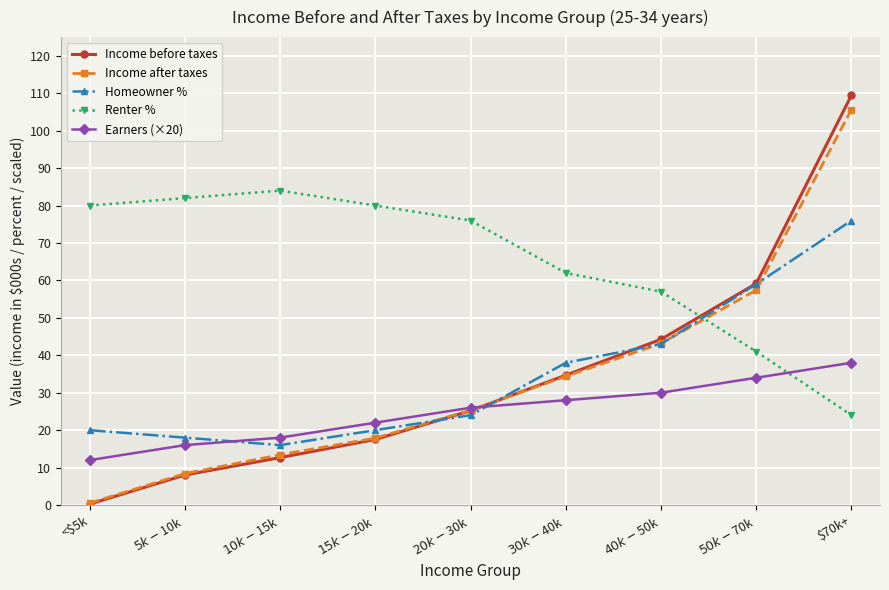

True or false: Income before taxes has more than 0 interior local peaks.

False